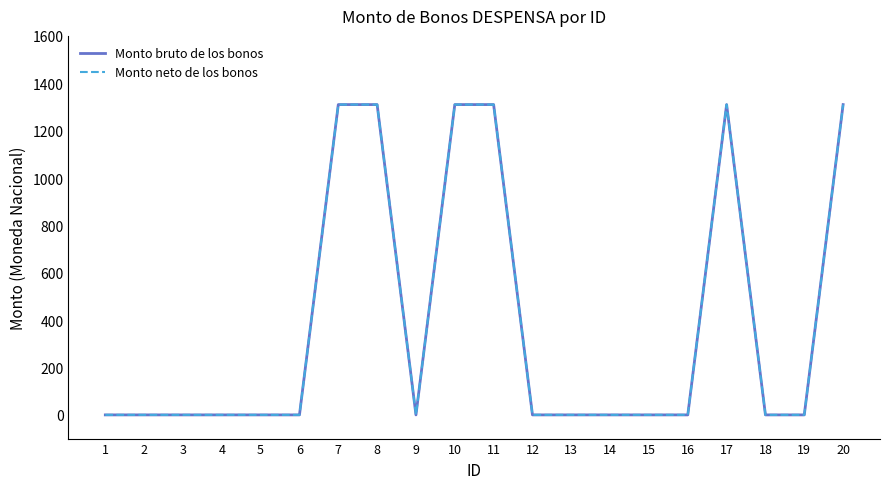

What is the difference between the second highest and minimum values in the Monto bruto de los bonos series?

1310